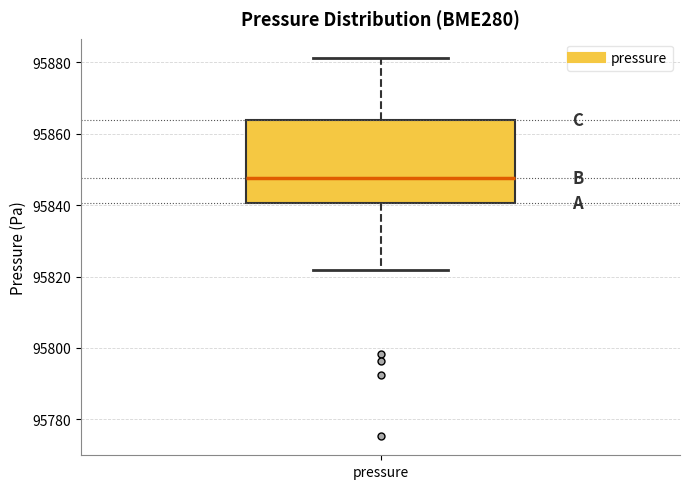

Read this box plot against the y-axis: the position of the median line, the range covered by the box, and the ends of both whiskers. The values are not printed on the chart, so give them approximately, as read against the axis.

median 95848, box 95840 to 95864, whiskers 95822 to 95882